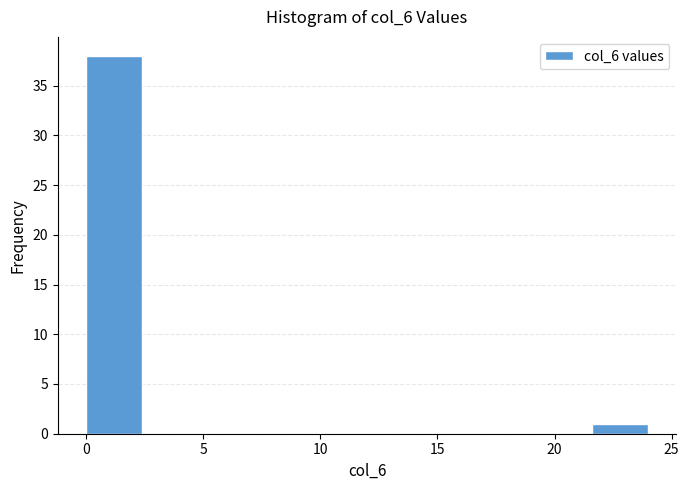

Reading left to right, list every bar in this chart as the range it spans on the x-axis followed by its height. Neither the bar edges nor the heights are printed on the chart, so give them approximately, as read against the axes.

0.0 to 2.4: 38
2.4 to 4.8: 0
4.8 to 7.2: 0
7.2 to 9.6: 0
9.6 to 12.0: 0
12.0 to 14.4: 0
14.4 to 16.8: 0
16.8 to 19.2: 0
19.2 to 21.6: 0
21.6 to 24.0: 1